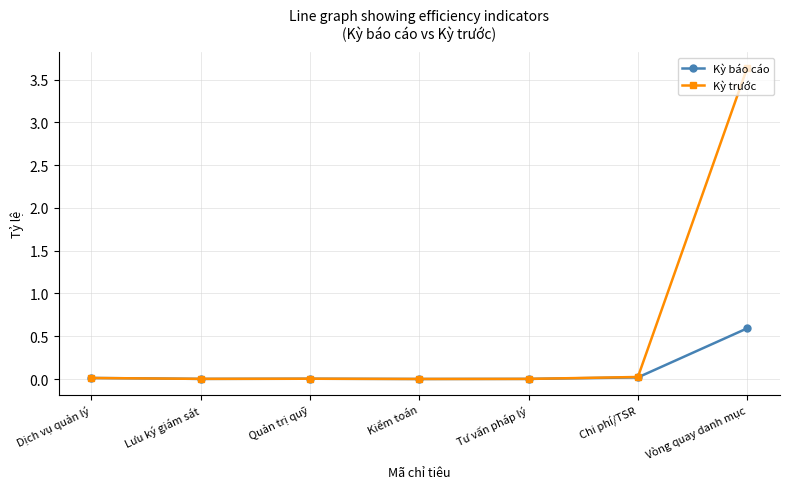

Which series has the largest range (max minus min)?

Kỳ trước